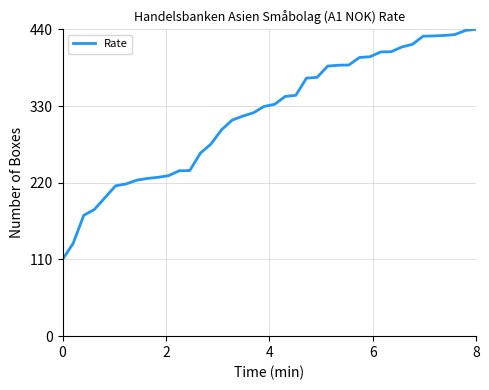

What is the greatest value displayed?

440.0